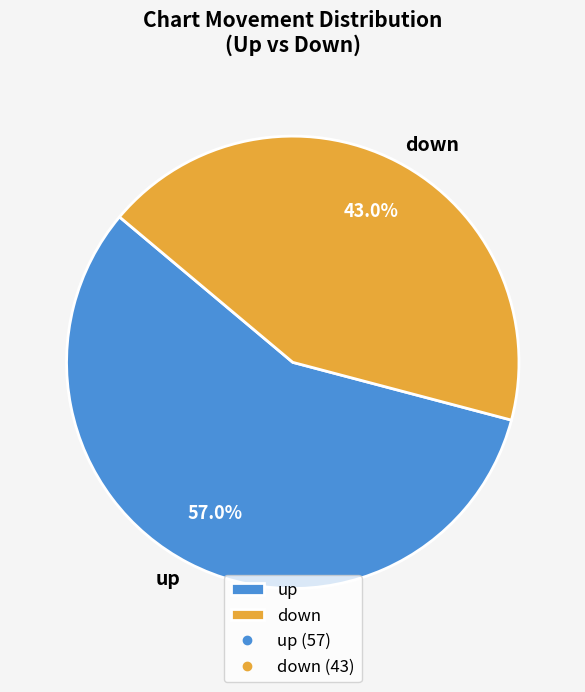

What is the ratio of the value at up to the value at down?

1.3